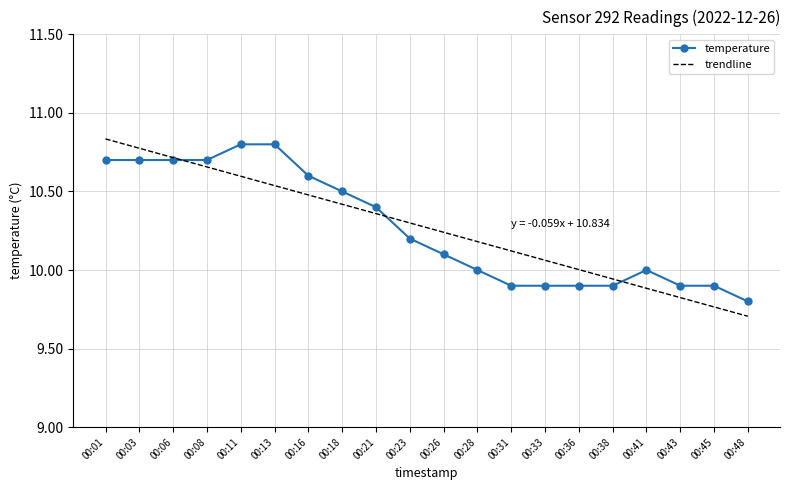

What is the lowest value of the trendline series?

9.7